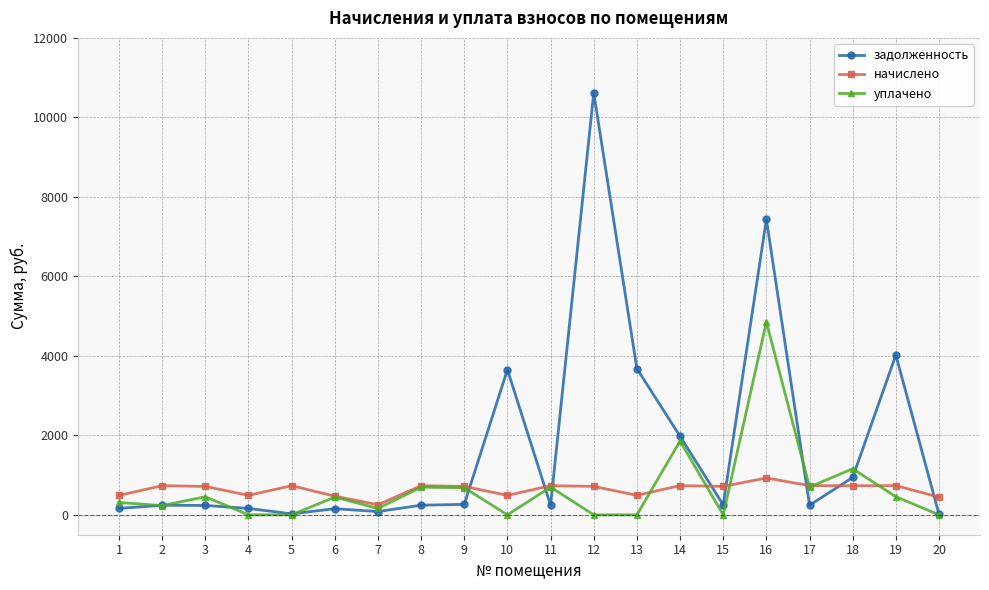

List the series in order of their peak value, highest first.

задолженность, уплачено, начислено